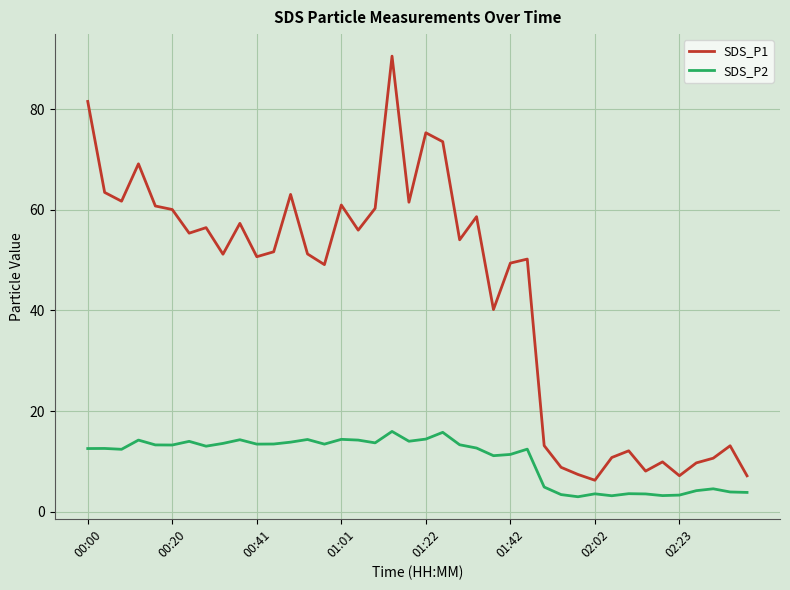

At how many categories does at least one series exceed 66?

5